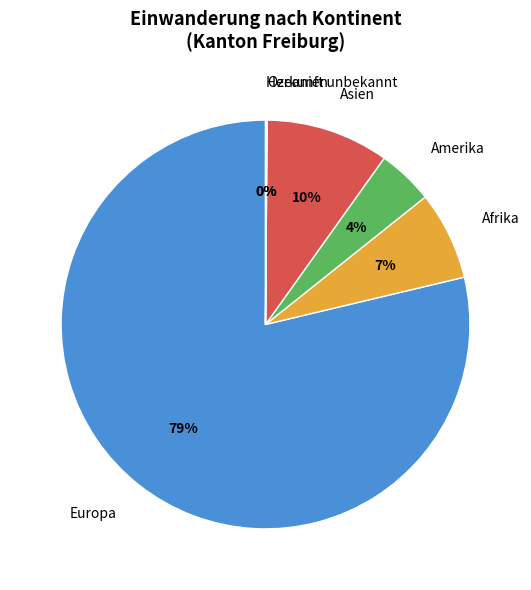

To the nearest percent, what portion does Asien represent?

10%